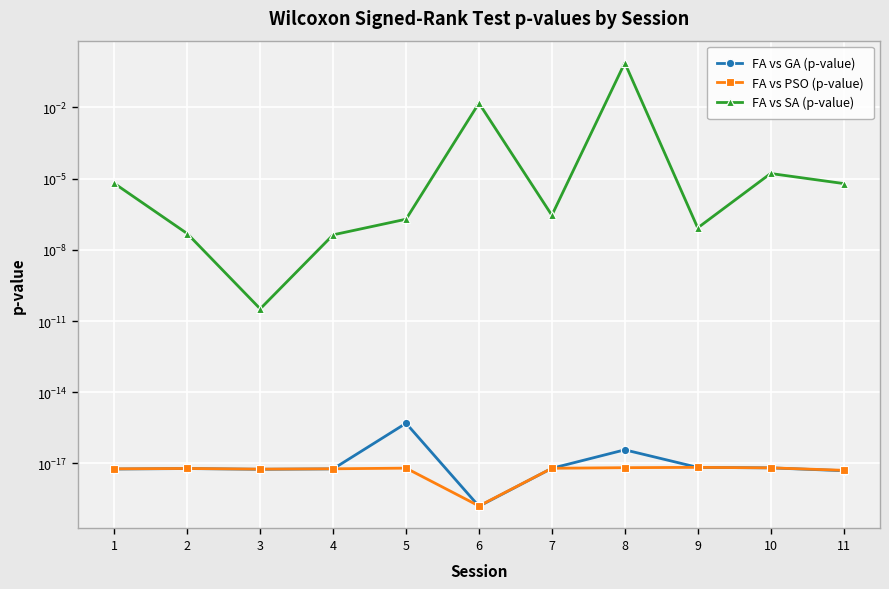

True or false: FA vs PSO (p-value) has a value of 0.0 at 4.

True